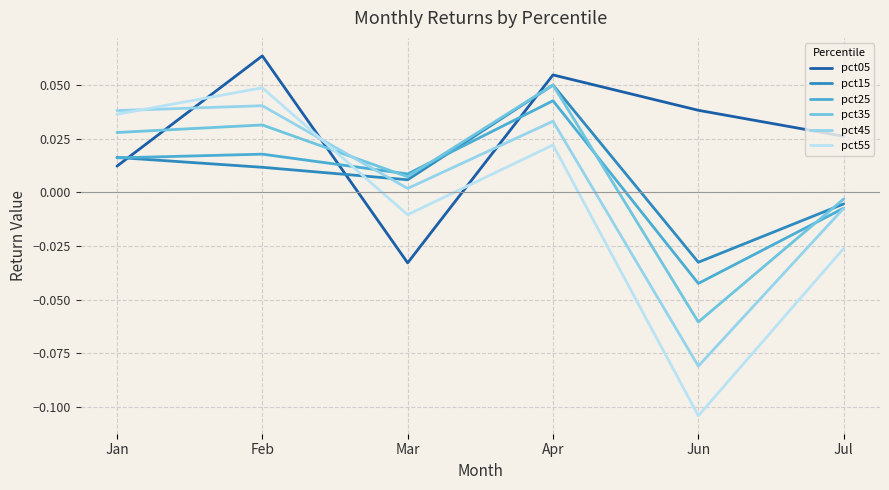

The value of pct15 at Apr is 0.1. True or false?

False